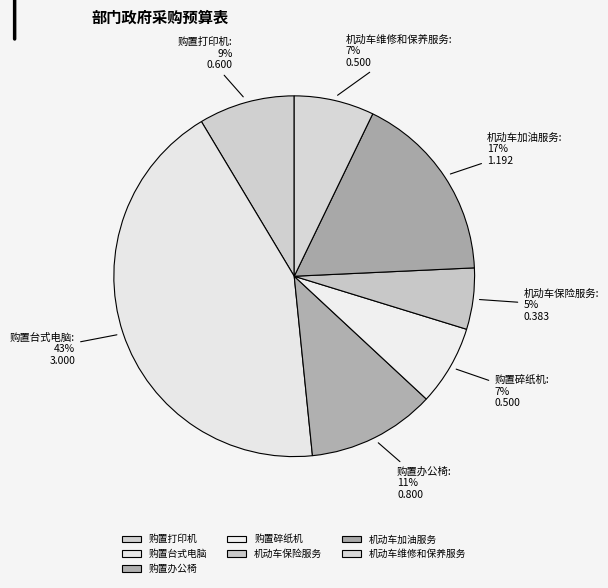

Which slice is the smallest?

机动车保险服务